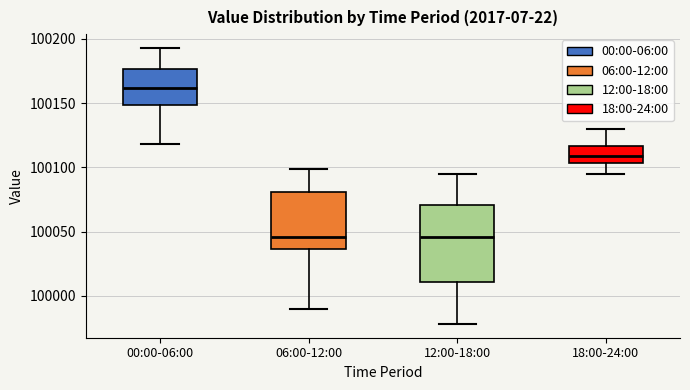

Where does the upper whisker of the box for 06:00-12:00 end on the y-axis? The values are not printed on the chart, so give them approximately, as read against the axis.

100100